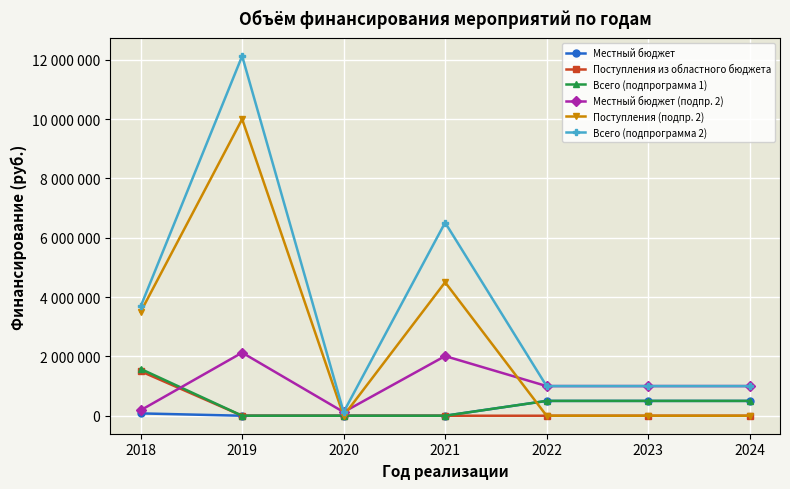

What is the difference between the second highest and minimum values in the Местный бюджет series?

500000